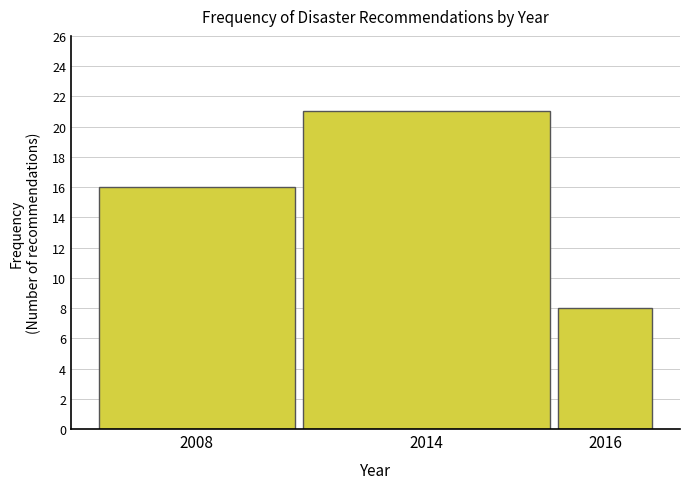

Reading left to right, extract all data points from this chart.

2008=16	2014=21	2016=8